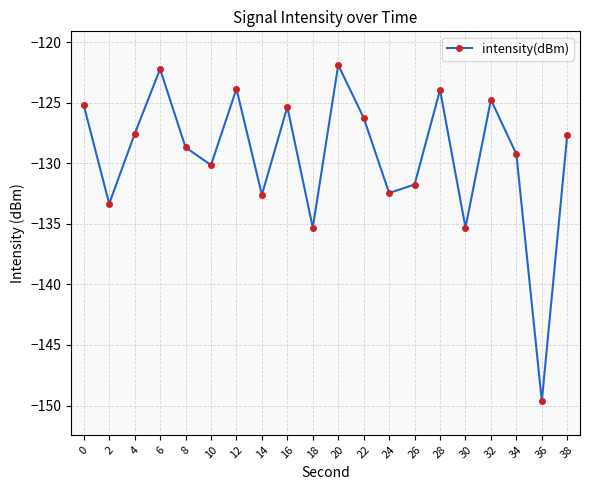

At which category does the data reach its first local valley?

2